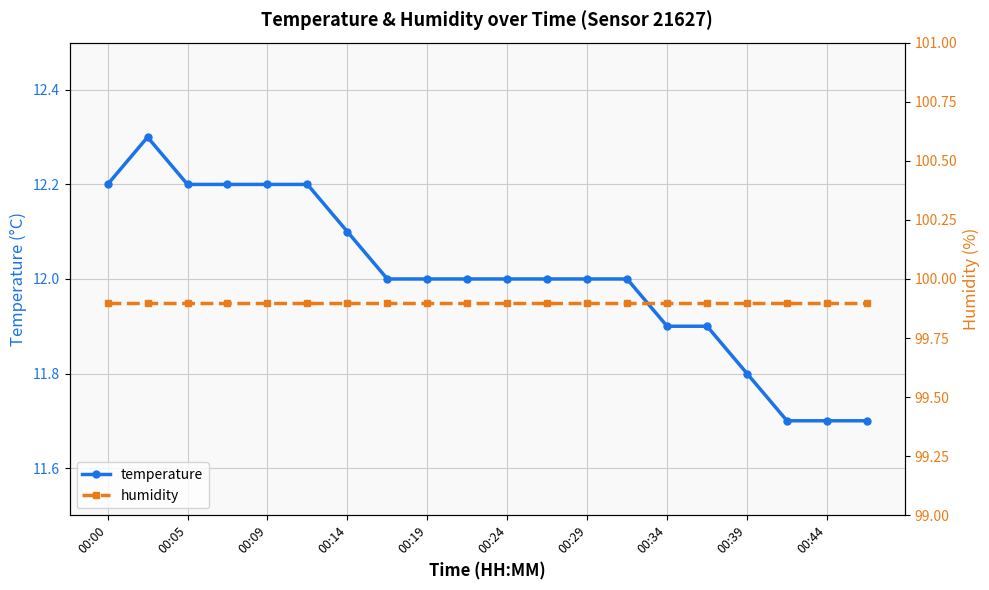

Is it true that temperature equals 12.1 at 00:14?

True